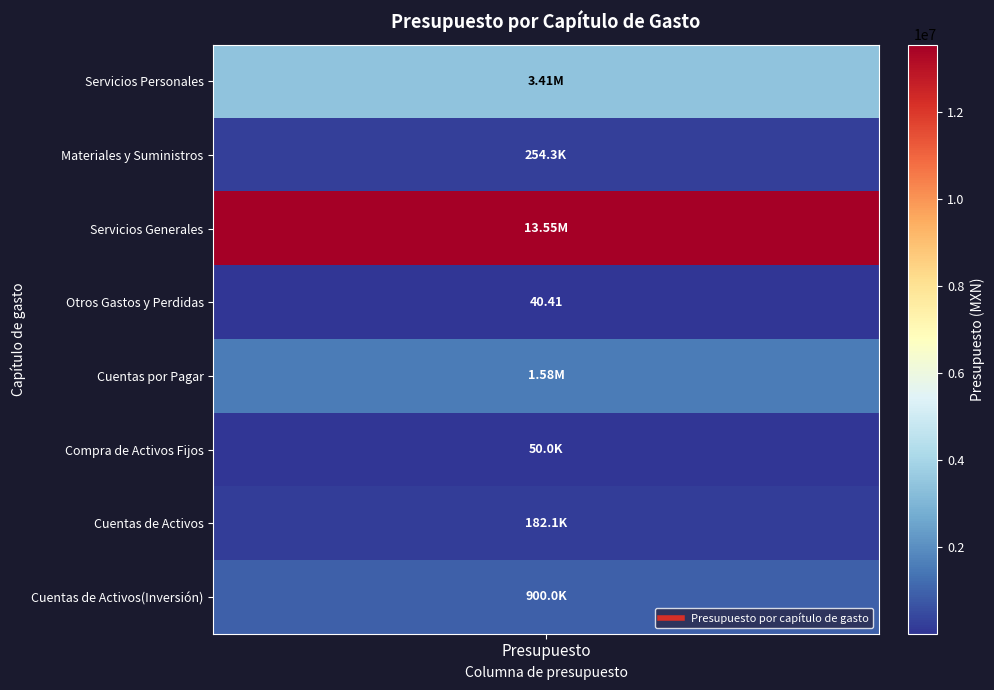

What is the ratio of the value at Servicios Personales to the value at Cuentas de Activos?

18.7